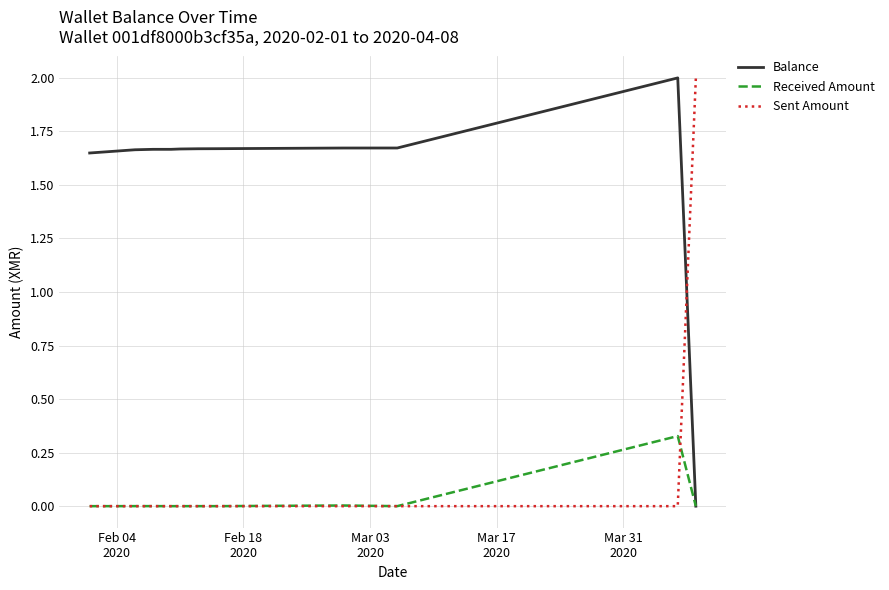

What are all the series names shown in the legend?

Balance, Received Amount, Sent Amount